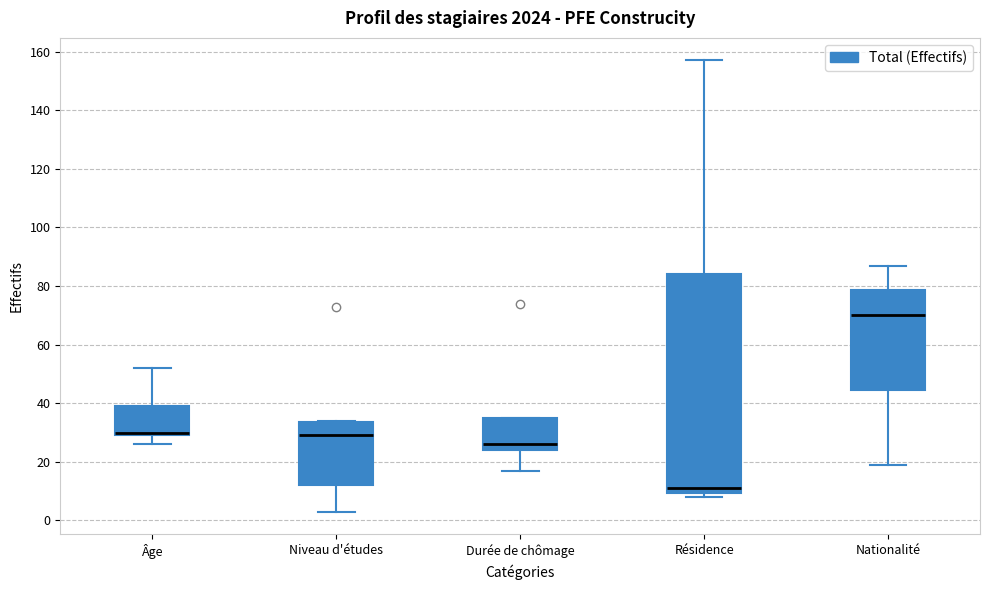

Reading left to right, read every box against the y-axis: the position of its median line, the range the box covers, and the ends of its whiskers. The values are not printed on the chart, so give them approximately, as read against the axis.

Âge: median 30 (just above the box's lower edge), box 30 to 40, whiskers 26 to 52
Niveau d'études: median 30, box 12 to 34, whiskers 4 to 34
Durée de chômage: median 26, box 24 to 36, whiskers 18 to 36
Résidence: median 12, box 10 to 84, whiskers 8 to 158
Nationalité: median 70, box 44 to 78, whiskers 20 to 88